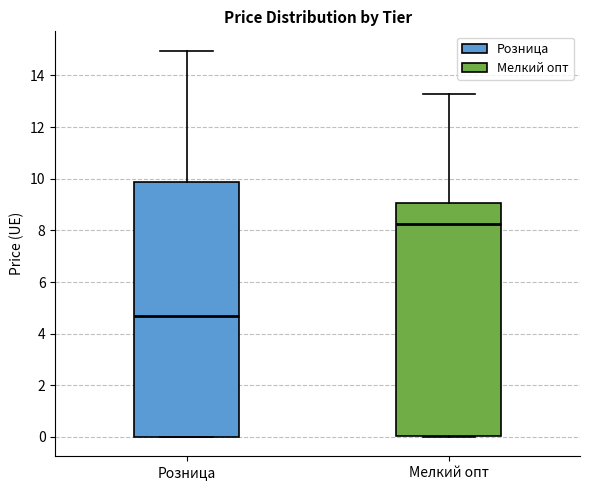

Reading left to right, read every box against the y-axis: the position of its median line, the range the box covers, and the ends of its whiskers. The values are not printed on the chart, so give them approximately, as read against the axis.

Розница: median 4.6, box 0.0 to 9.8, whiskers 0.0 to 15.0
Мелкий опт: median 8.2, box 0.0 to 9.0, whiskers 0.0 to 13.4